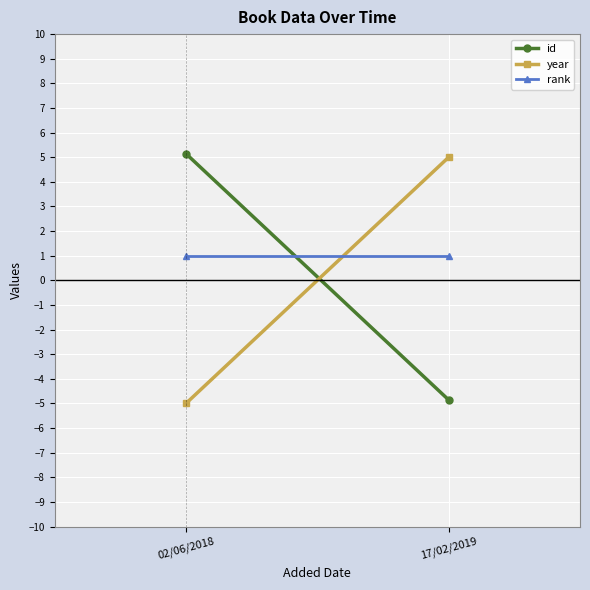

Reading right to left, list all the values displayed in this chart.

id: 17/02/2019=-4.9	02/06/2018=5.1
year: 17/02/2019=5.0	02/06/2018=-5.0
rank: 17/02/2019=1.0	02/06/2018=1.0